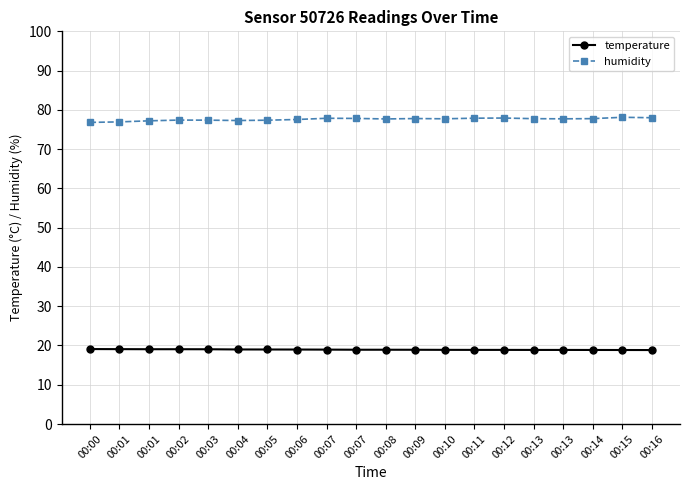

Reading left to right, transcribe all the data shown in this chart.

temperature: 00:00=19.1	00:01=19.1	00:01=19.1	00:02=19.1	00:03=19.0	00:04=19.0	00:05=19.0	00:06=19.0	00:07=18.9	00:07=18.9	00:08=18.9	00:09=18.9	00:10=18.9	00:11=18.9	00:12=18.9	00:13=18.9	00:13=18.9	00:14=18.9	00:15=18.9	00:16=18.8
humidity: 00:00=76.8	00:01=76.9	00:01=77.2	00:02=77.4	00:03=77.4	00:04=77.3	00:05=77.4	00:06=77.5	00:07=77.9	00:07=77.8	00:08=77.7	00:09=77.8	00:10=77.7	00:11=77.9	00:12=77.9	00:13=77.8	00:13=77.7	00:14=77.8	00:15=78.1	00:16=78.0